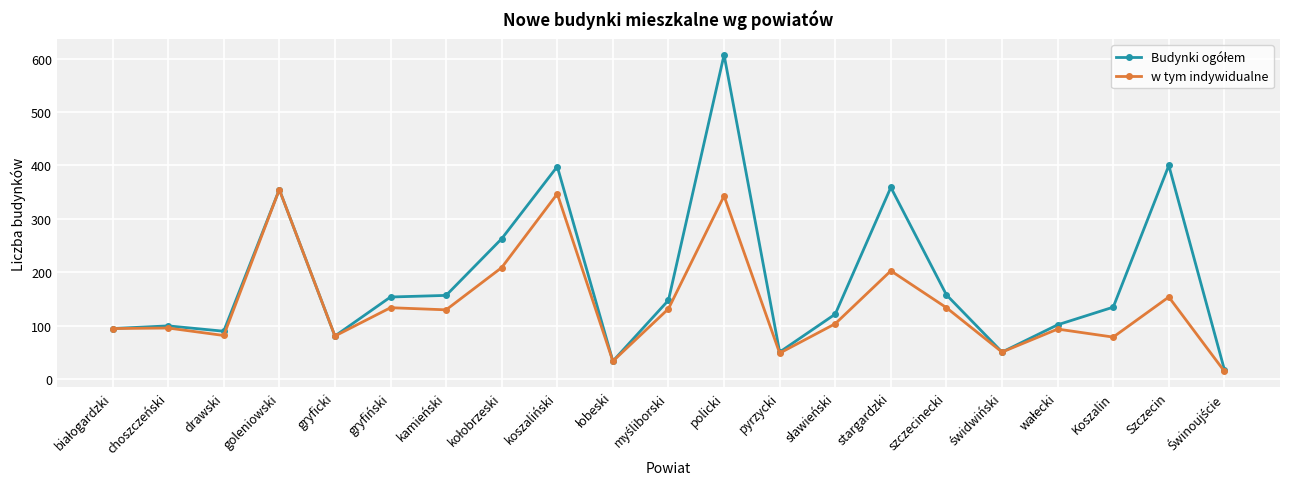

At which category is the sum across all series the highest?

policki